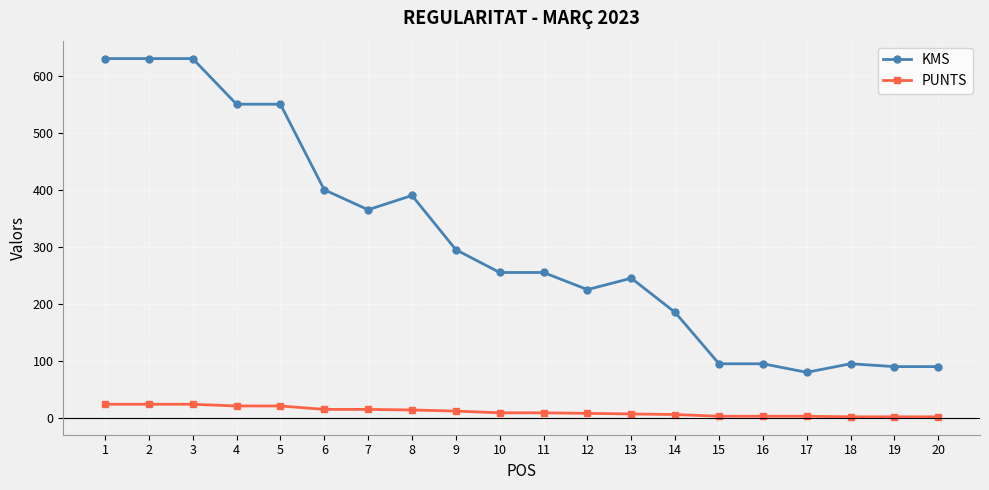

True or false: KMS has more than 1 points higher than both neighbors.

True